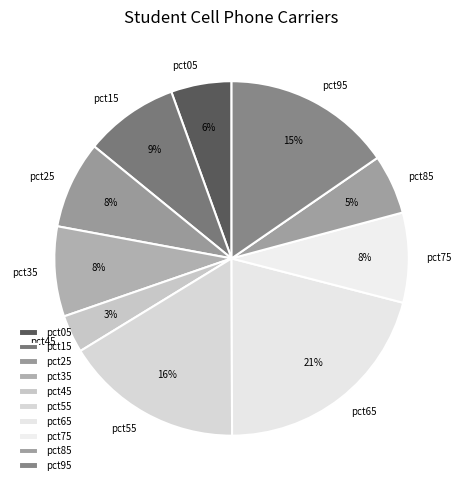

How many segments does this pie chart have?

10